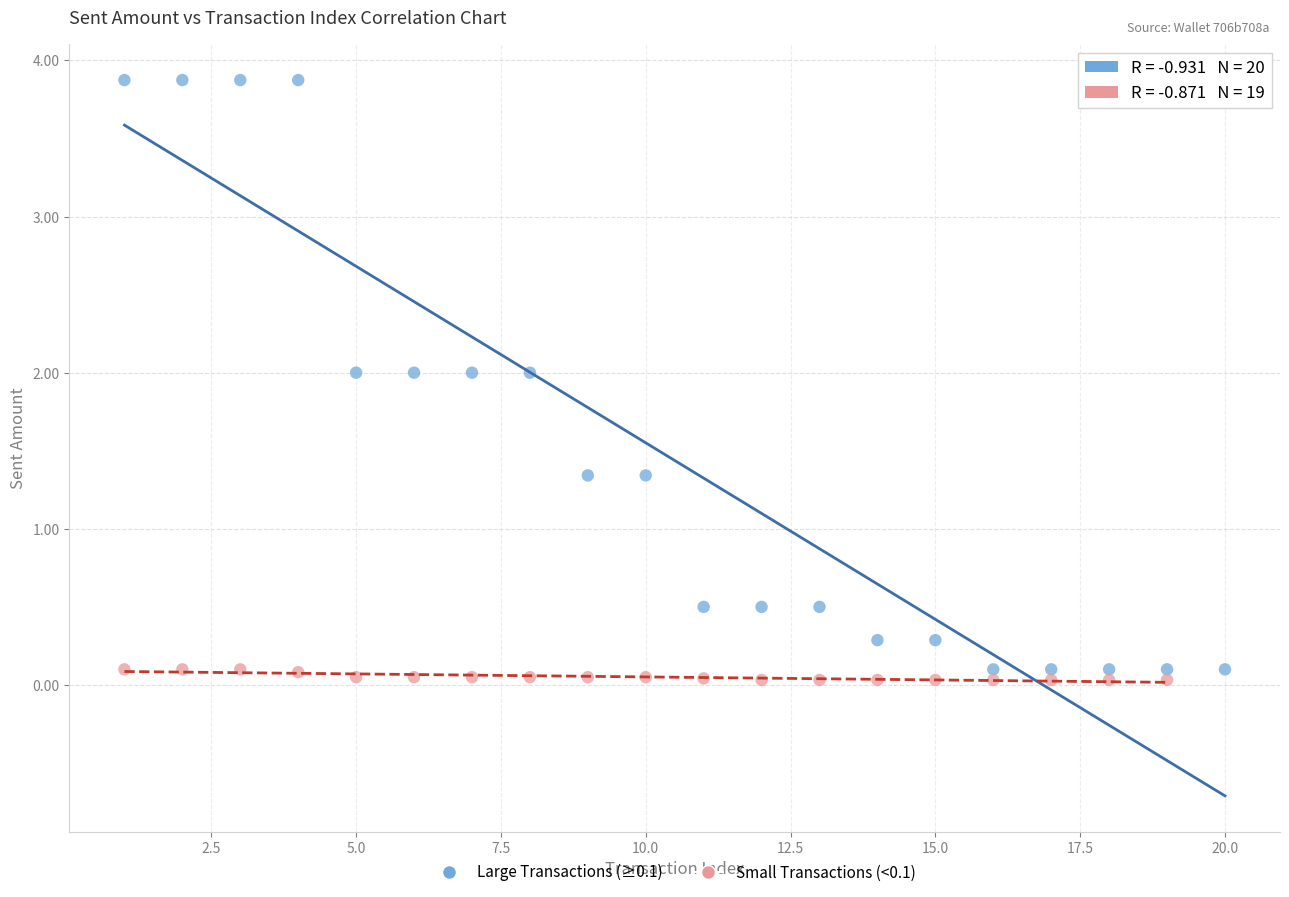

Which series contains the highest Y value?

Large Transactions (≥0.1)